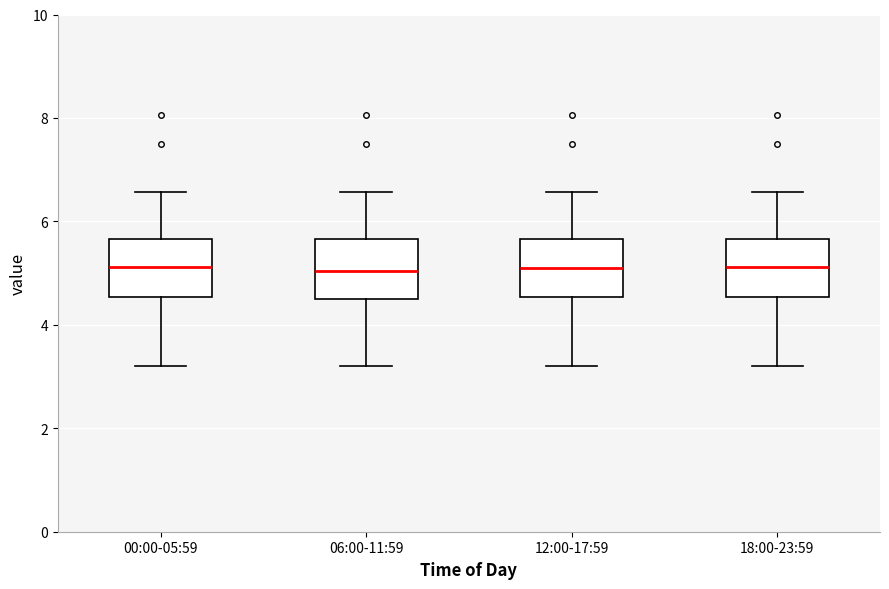

Reading left to right, read every box against the y-axis: the position of its median line, the range the box covers, and the ends of its whiskers. The values are not printed on the chart, so give them approximately, as read against the axis.

00:00-05:59: median 5.2, box 4.6 to 5.6, whiskers 3.2 to 6.6
06:00-11:59: median 5.0, box 4.6 to 5.6, whiskers 3.2 to 6.6
12:00-17:59: median 5.2, box 4.6 to 5.6, whiskers 3.2 to 6.6
18:00-23:59: median 5.2, box 4.6 to 5.6, whiskers 3.2 to 6.6